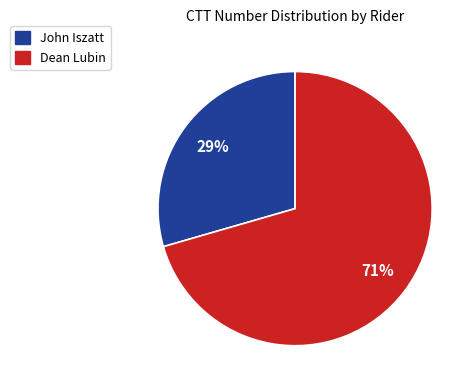

Do Dean Lubin and John Iszatt together represent more than half of the pie?

Yes